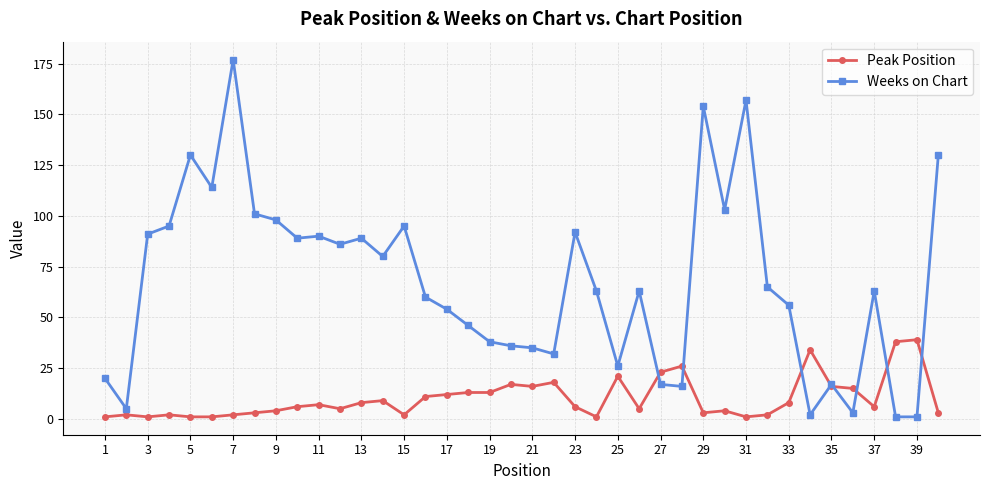

List the series in order of their peak value, lowest first.

Peak Position, Weeks on Chart